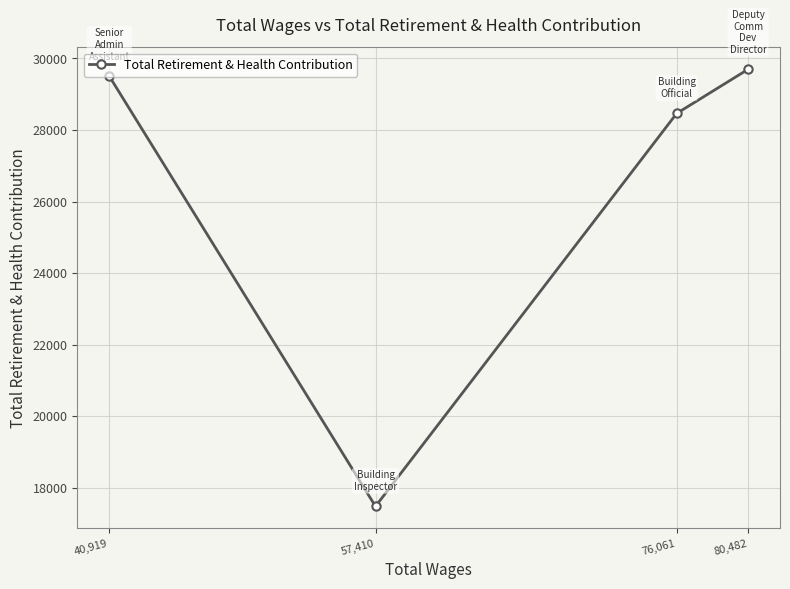

How many points are lower than both their immediate neighbors (excluding endpoints)?

1